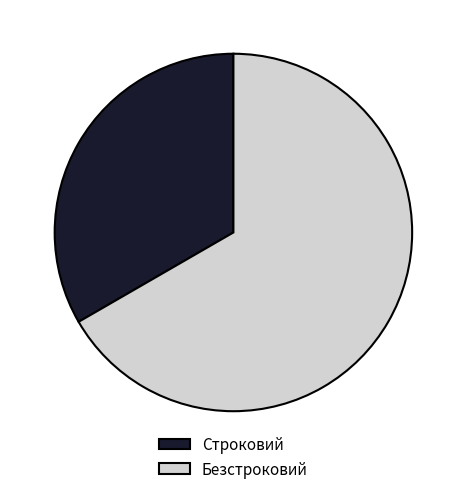

Is there a majority slice in this chart?

Yes